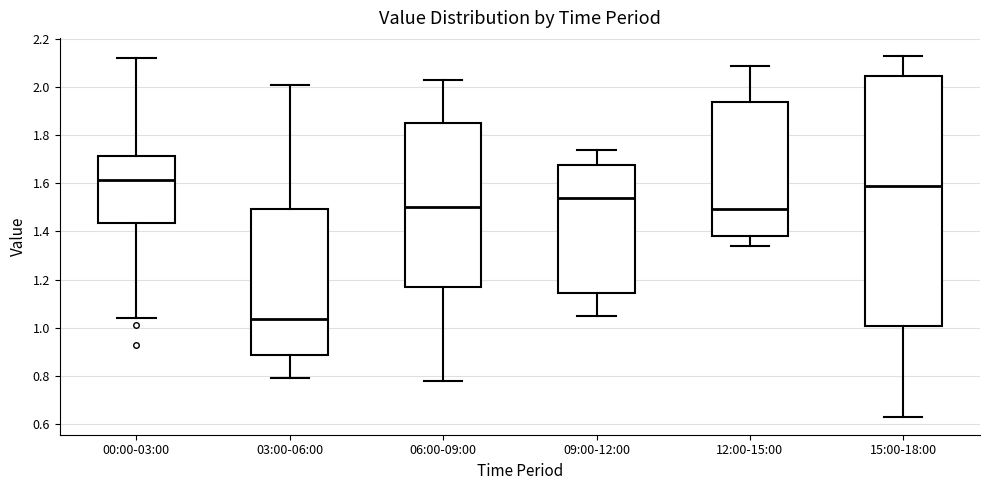

Where does the upper whisker of the box for 09:00-12:00 end on the y-axis? The values are not printed on the chart, so give them approximately, as read against the axis.

1.74